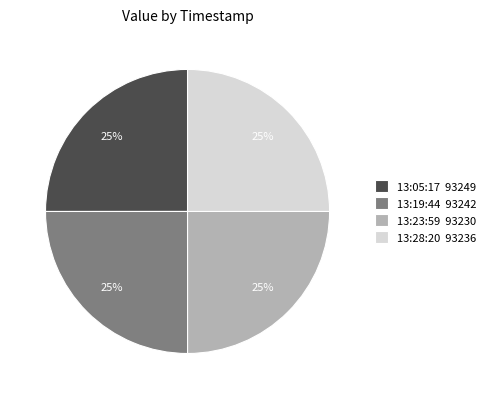

The 13:05:17 93249 slice represents 38% of the pie. True or false?

False